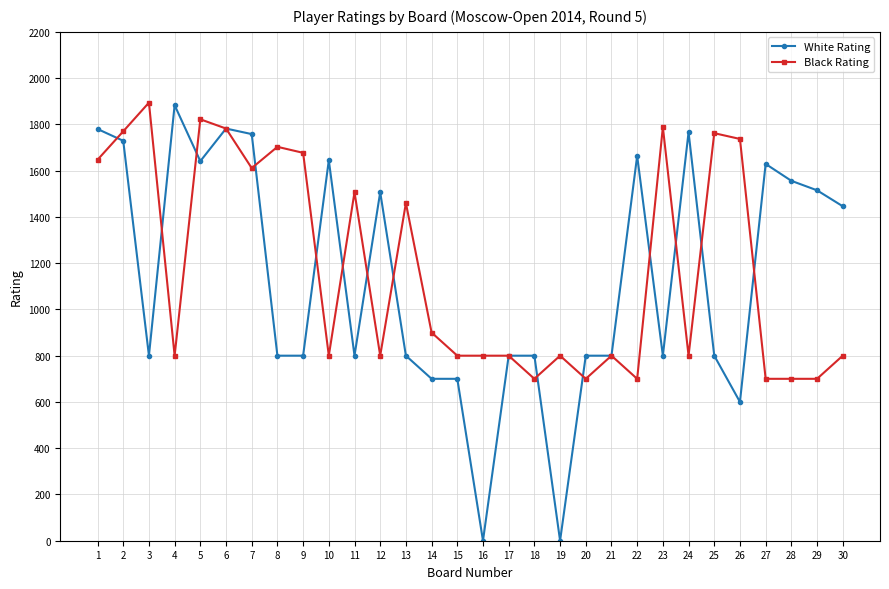

At which category is the sum across all series the highest?

6